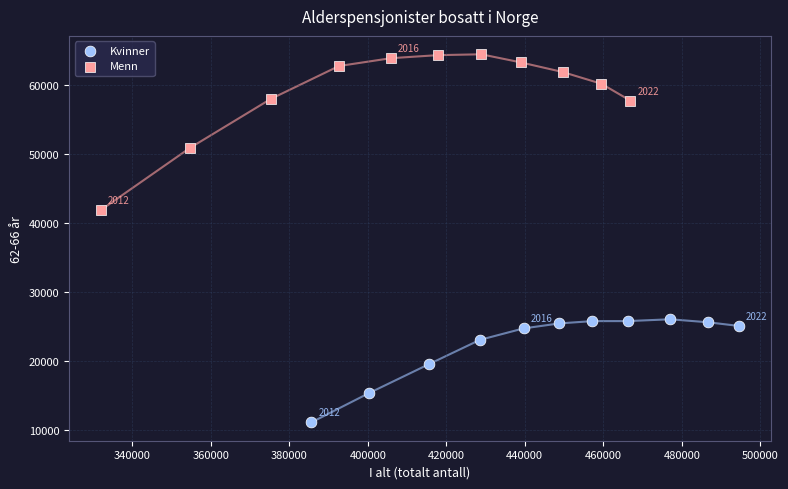

What are all the series names shown in the legend?

Kvinner, Menn